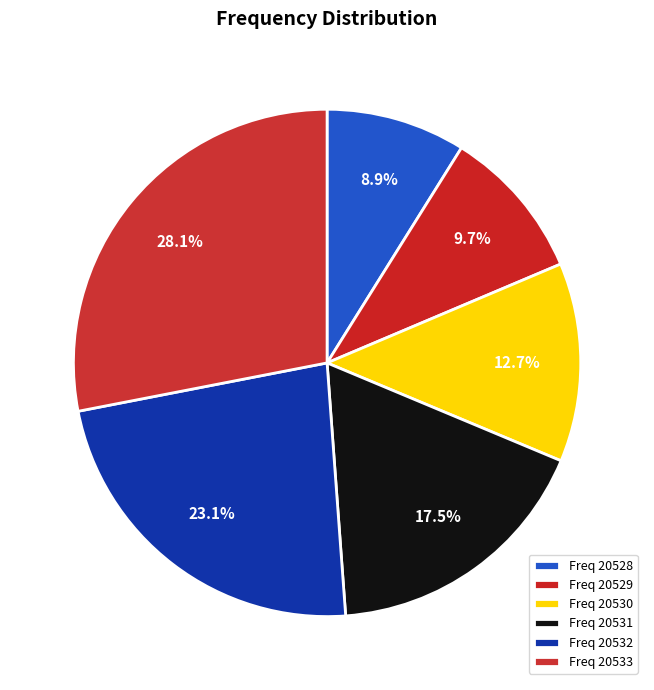

To the nearest percent, what percentage of the pie is Freq 20533?

28%